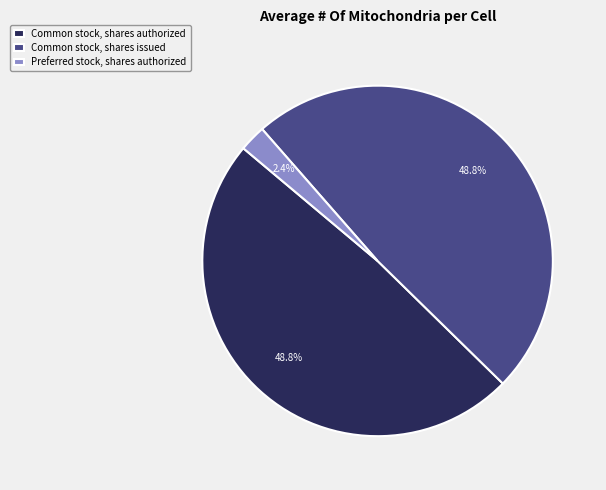

To the nearest percent, what portion does Common stock, shares issued represent?

49%